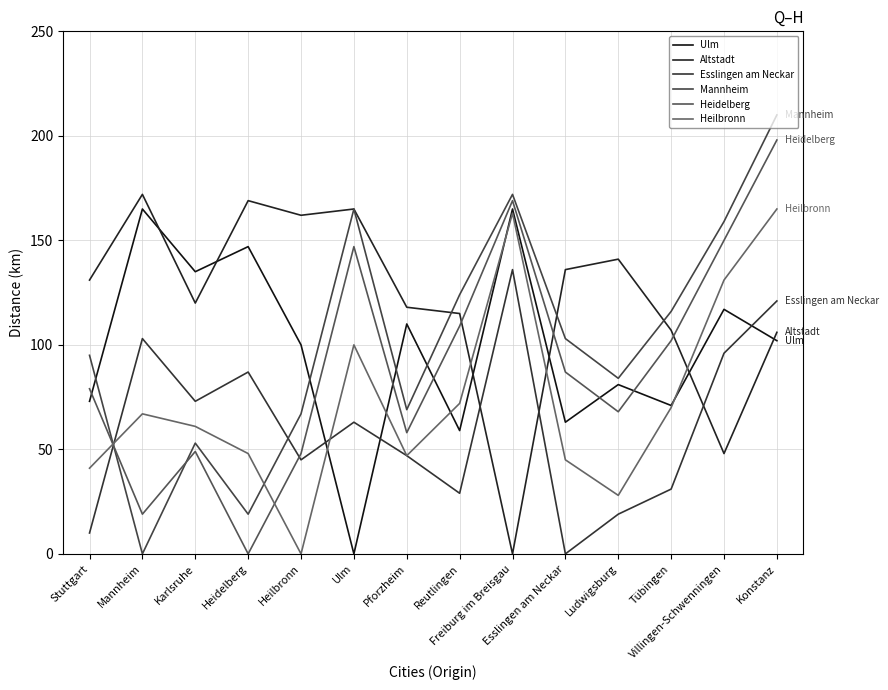

Does the chart display data point markers on the line(s)?

No